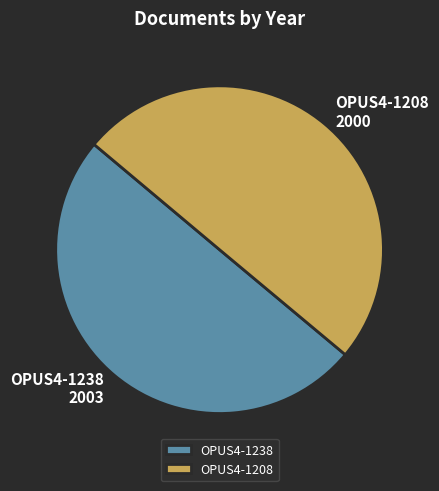

Do OPUS4-1208 and OPUS4-1238 together represent more than half of the pie?

Yes